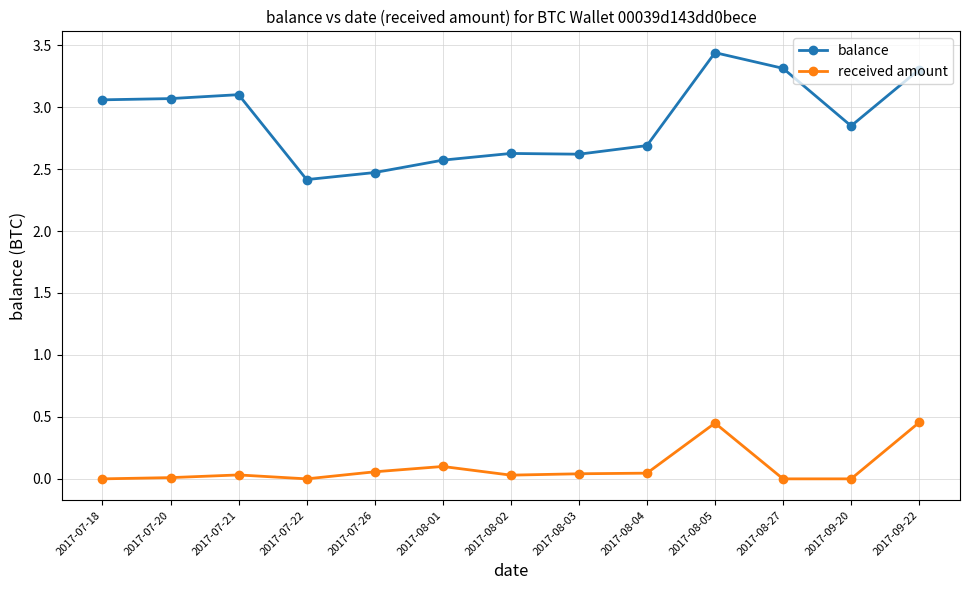

True or false: balance and received amount intersect in this chart.

False